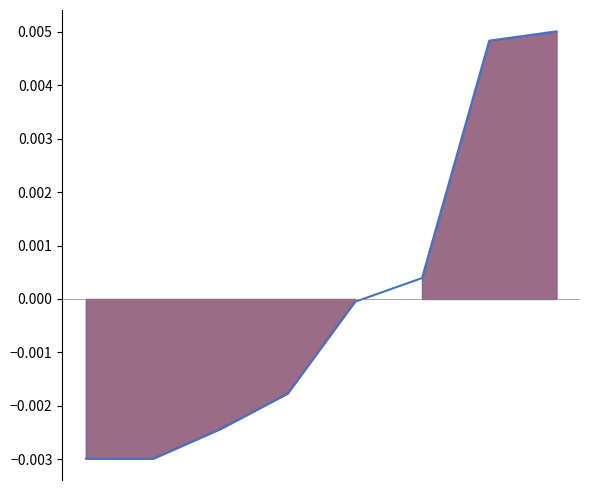

How many values are below 0?

5